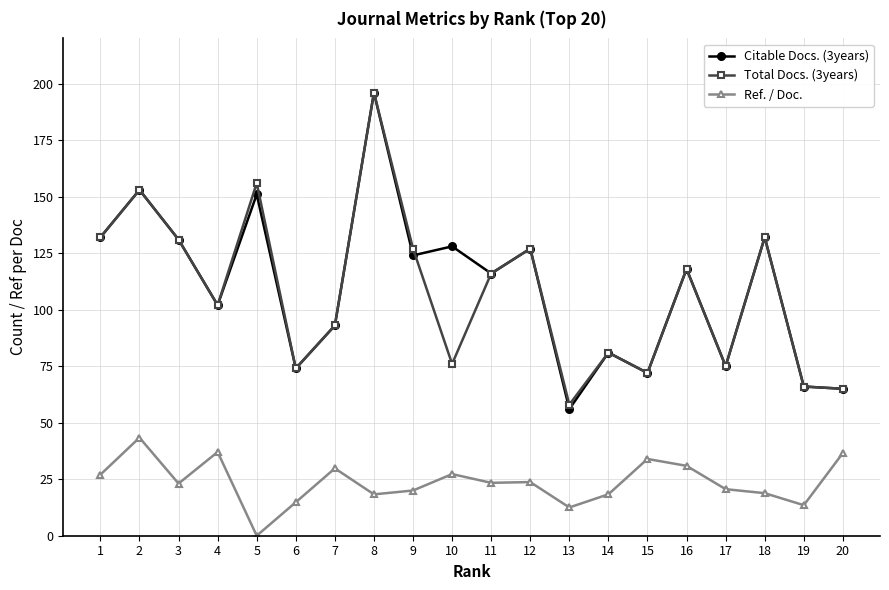

How many lines are shown in the chart?

3